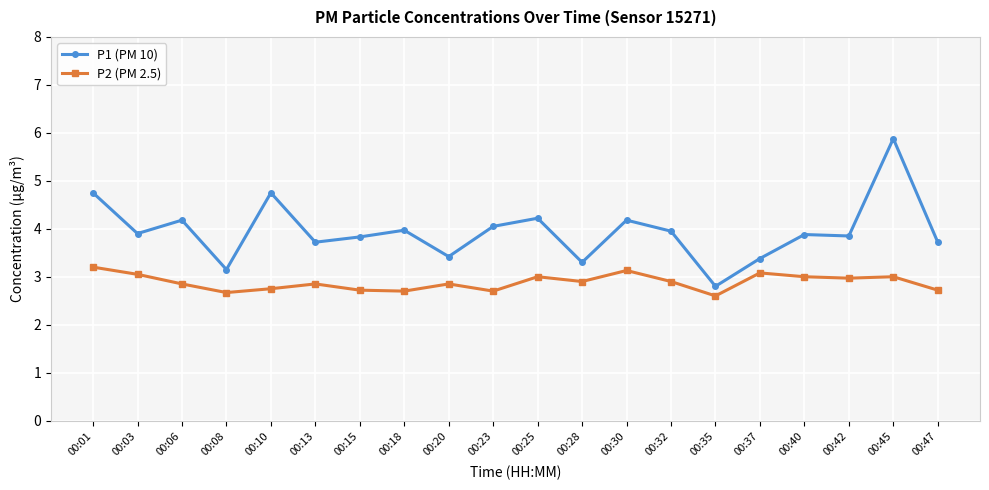

What is the difference between the maximum and second lowest values in the P2 (PM 2.5) series?

0.5